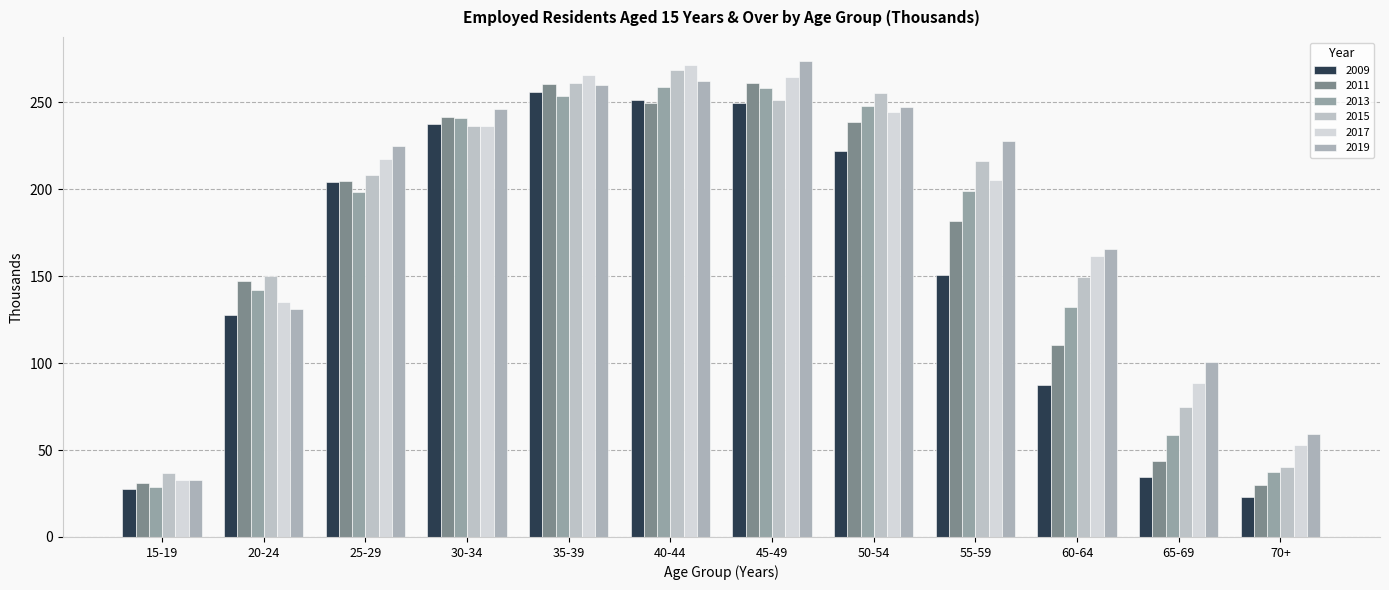

What value does the 2019 series have at 50-54?

247.0